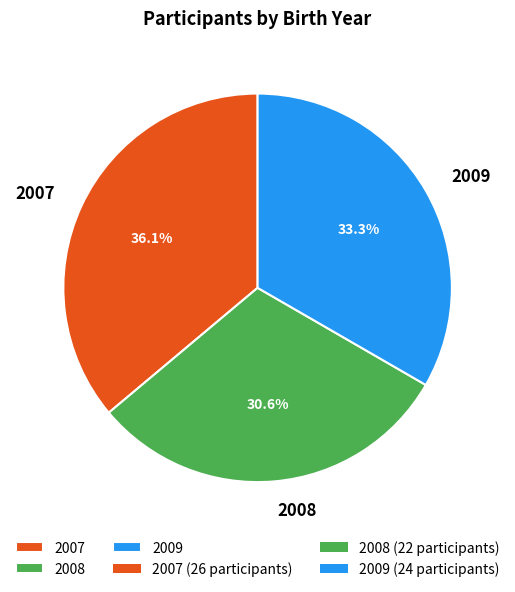

What is the total percentage of 2007 and 2009?

69.4%